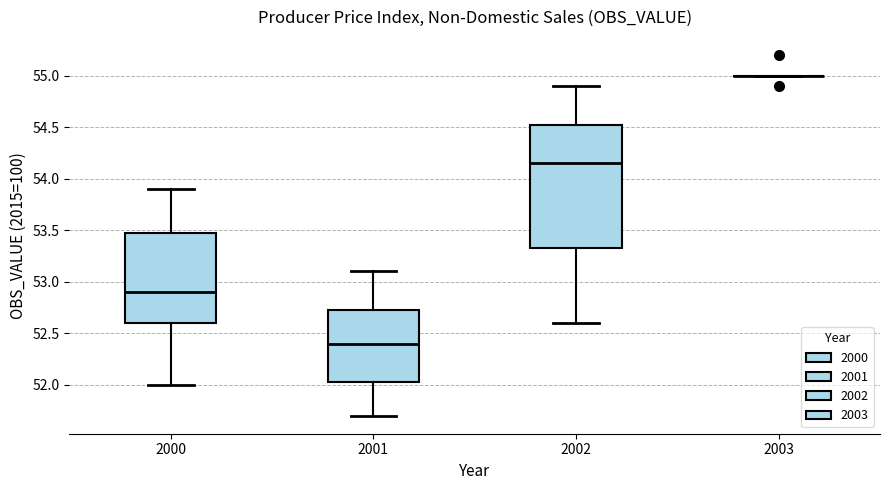

Reading left to right, transcribe this box plot: for each box, give where its median line is, the range the box spans, and where its two whiskers end, as read against the y-axis. The values are not printed on the chart, so give them approximately, as read against the axis.

2000: median 52.90, box 52.60 to 53.50, whiskers 52.00 to 53.90
2001: median 52.40, box 52.05 to 52.75, whiskers 51.70 to 53.10
2002: median 54.15, box 53.35 to 54.55, whiskers 52.60 to 54.90
2003: box collapsed to a line at 55.00, whiskers 55.00 to 55.00